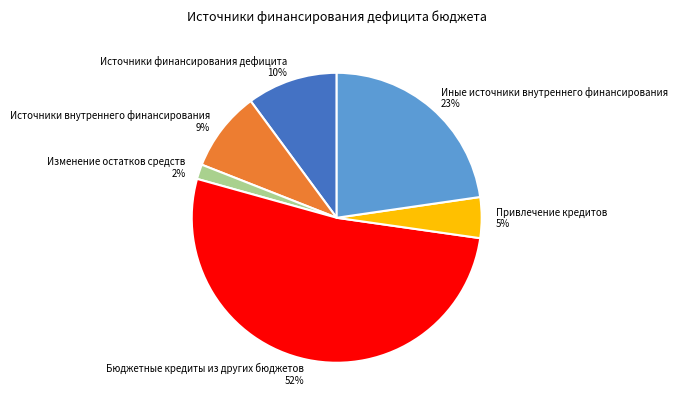

Rank the categories by value from lowest to highest.

Изменение остатков средств, Привлечение кредитов, Источники внутреннего финансирования, Источники финансирования дефицита, Иные источники внутреннего финансирования, Бюджетные кредиты из других бюджетов